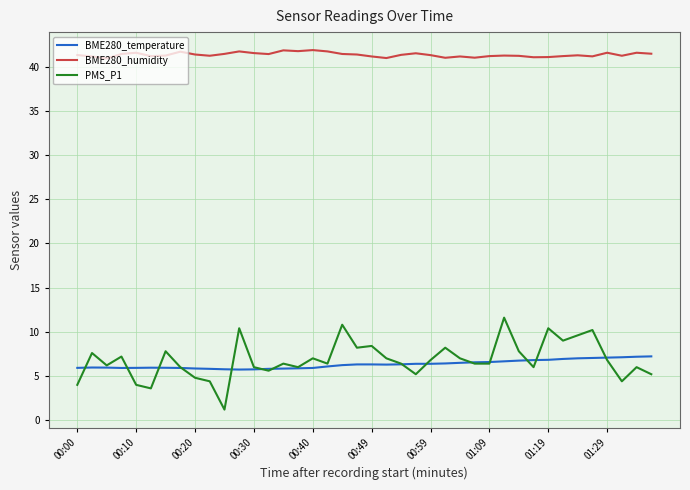

What is the highest value of the BME280_humidity series?

41.9